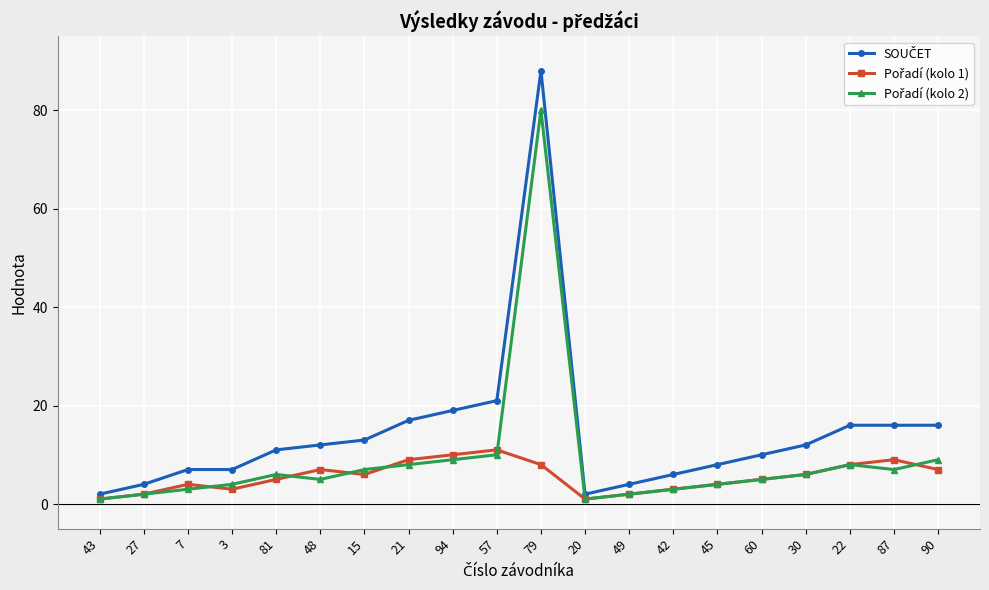

What is the label of the 1st point from the right?

90